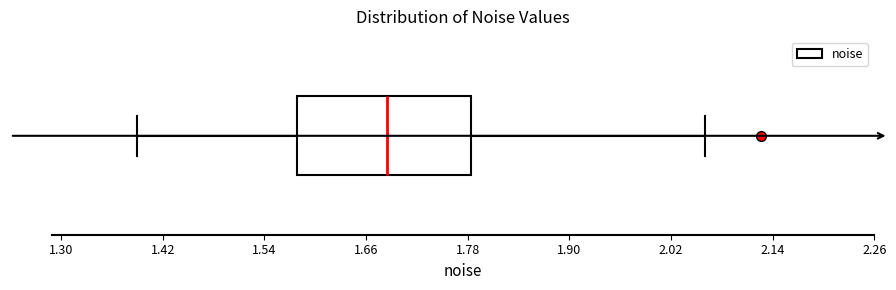

Read this box plot against the x-axis: the position of the median line, the range covered by the box, and the ends of both whiskers. The values are not printed on the chart, so give them approximately, as read against the axis.

median 1.68, box 1.58 to 1.78, whiskers 1.38 to 2.06